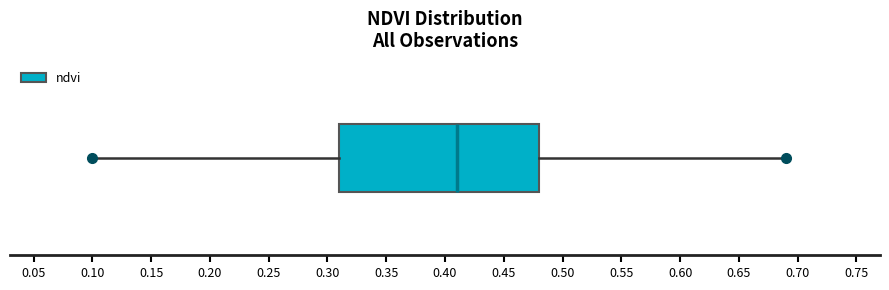

Where is the right edge of the box on the x-axis? The values are not printed on the chart, so give them approximately, as read against the axis.

0.48